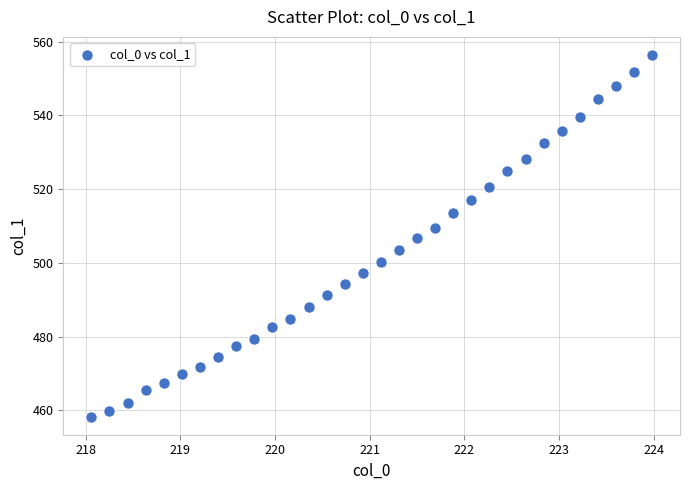

What is the range of Y values (max minus min)?

98.2